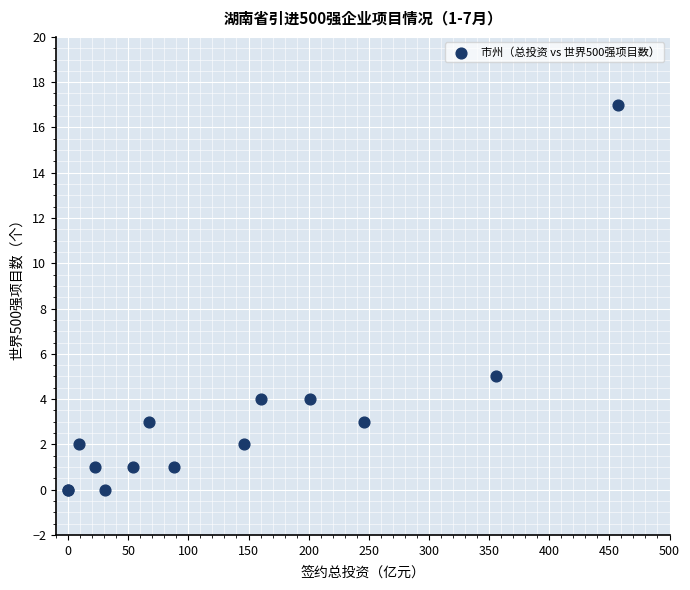

What Y value in the scatter plot is closest to 8?

5